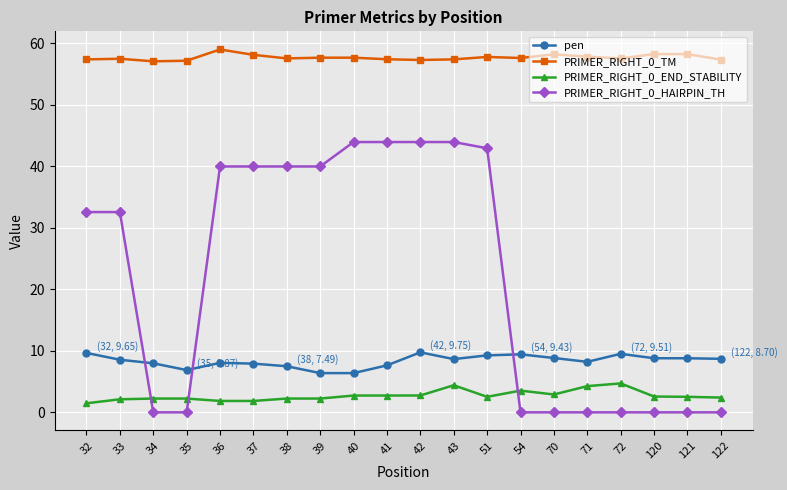

Rank the series by their maximum value, from lowest to highest.

PRIMER_RIGHT_0_END_STABILITY, pen, PRIMER_RIGHT_0_HAIRPIN_TH, PRIMER_RIGHT_0_TM